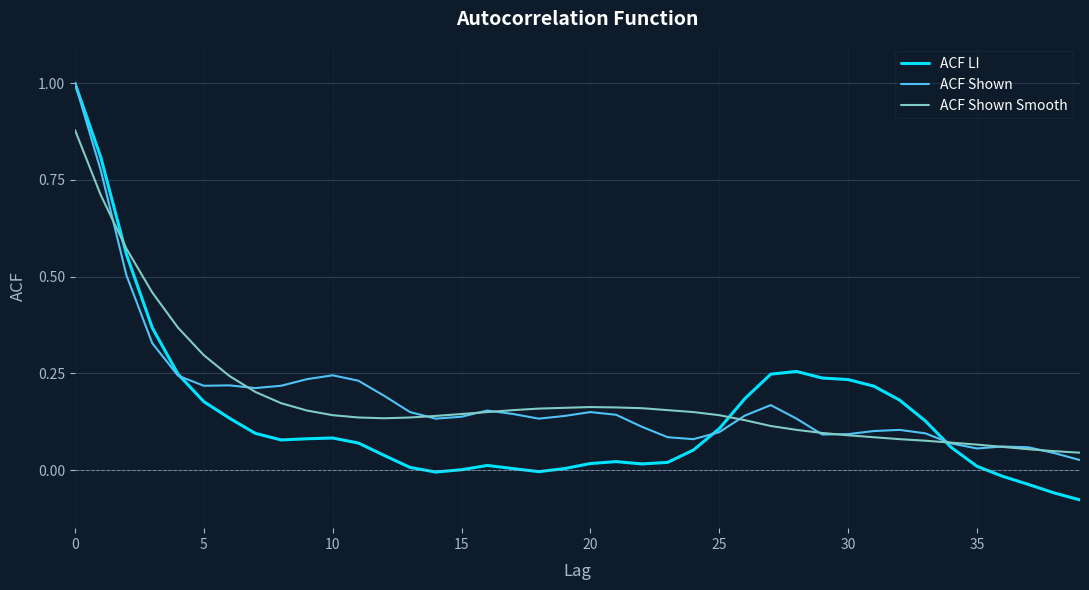

Which series has the largest range (max minus min)?

ACF LI